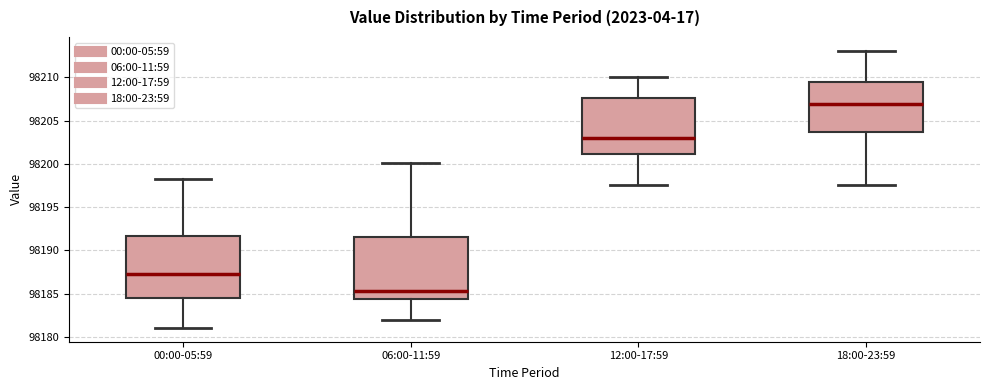

Which box has the lowest median line?

06:00-11:59